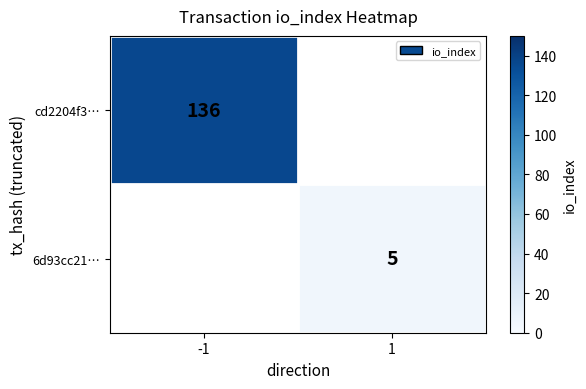

Is it true that cd2204f3… equals 220.2 at -1?

False